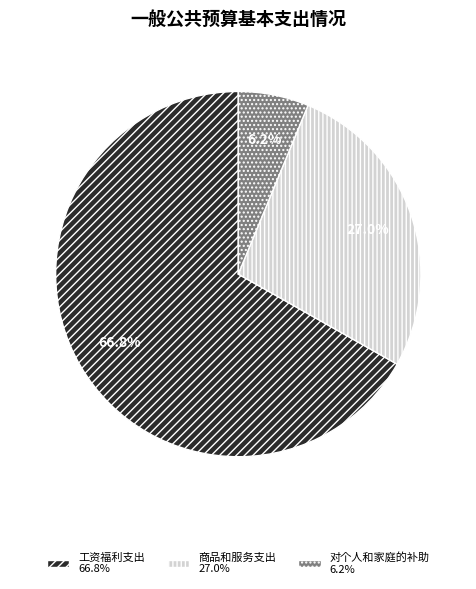

To the nearest percent, what percentage of the pie is 对个人和家庭的补助?

6%